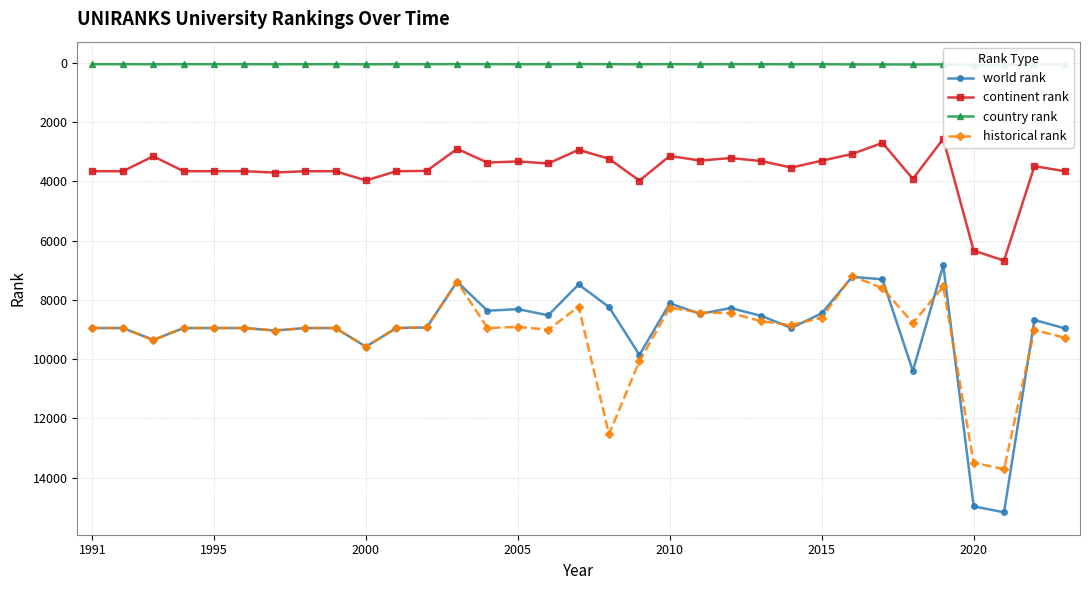

True or false: historical rank has more than 1 points higher than both neighbors.

True